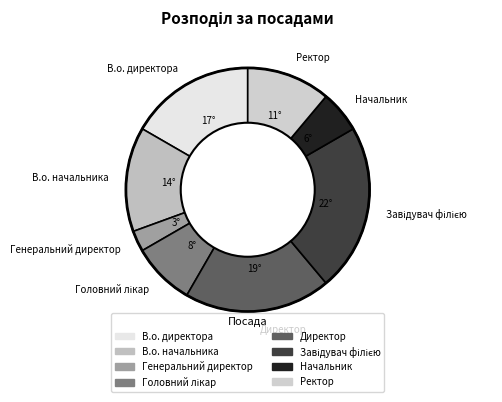

Approximately how many times larger is the value at Начальник compared to Генеральний директор?

2.0